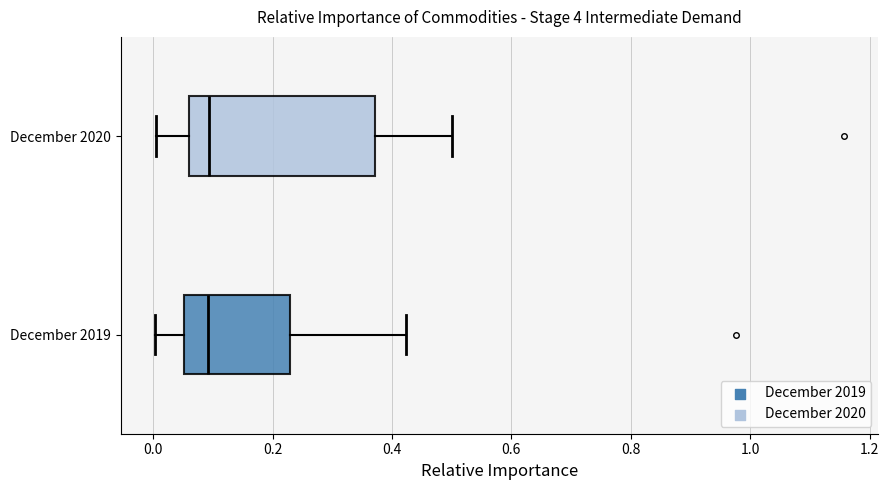

Where is the left edge of the box for December 2020 on the x-axis? The values are not printed on the chart, so give them approximately, as read against the axis.

0.06